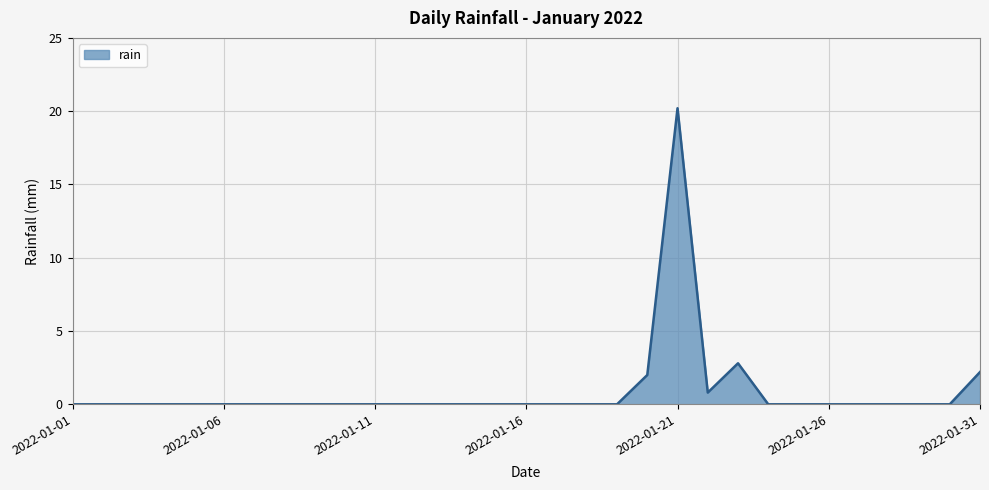

What is the difference between the maximum and minimum values?

20.2